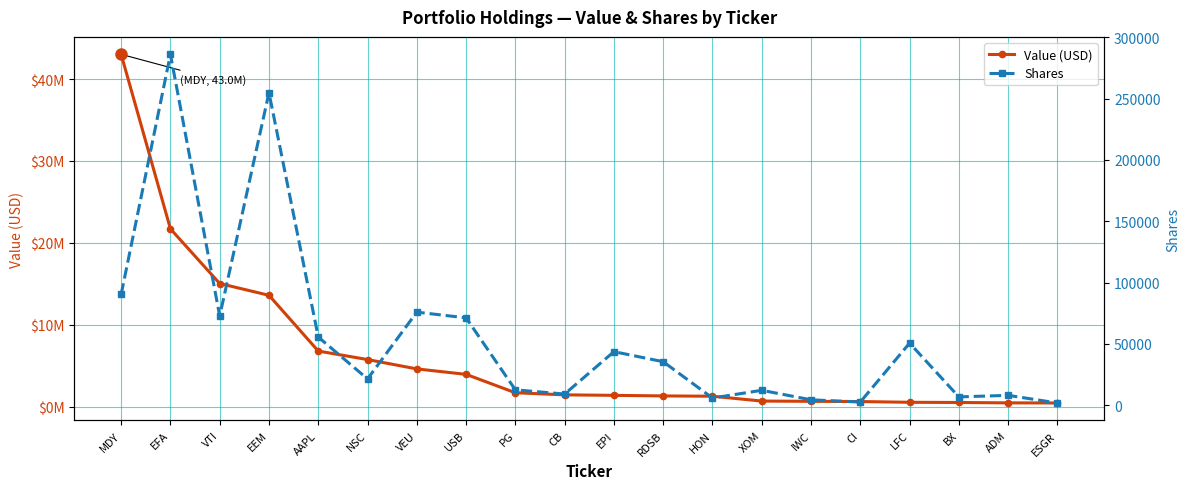

Which series has the largest range (max minus min)?

Value (USD)